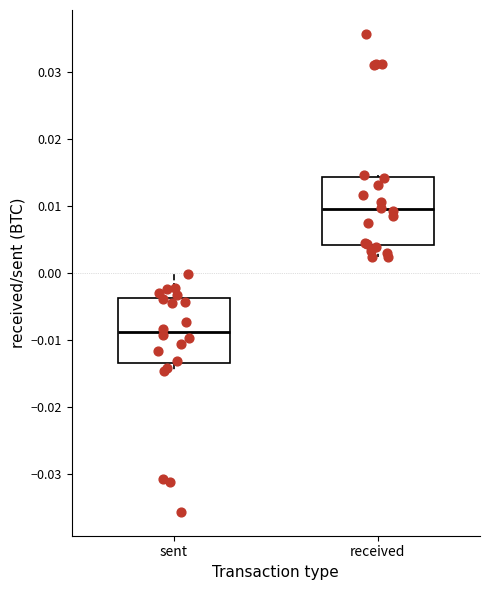

Reading left to right, transcribe this box plot: for each box, give where its median line is, the range the box spans, and where its two whiskers end, as read against the y-axis. The values are not printed on the chart, so give them approximately, as read against the axis.

sent: median -0.009, box -0.013 to -0.004, whiskers -0.015 to 0.000
received: median 0.009, box 0.004 to 0.014, whiskers 0.002 to 0.015